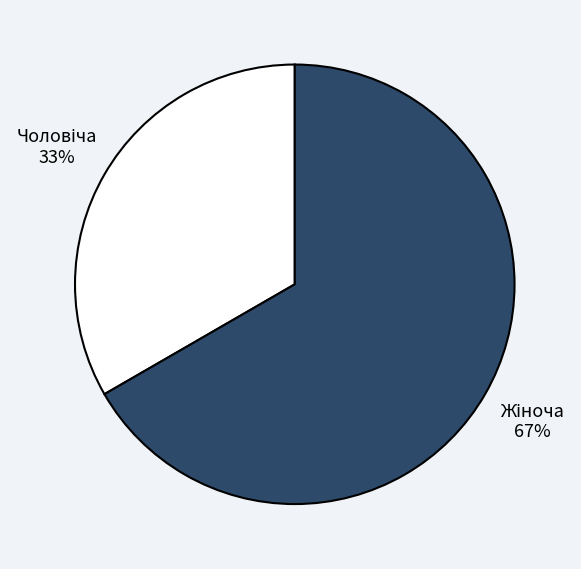

To the nearest percent, what is the average slice percentage?

50%